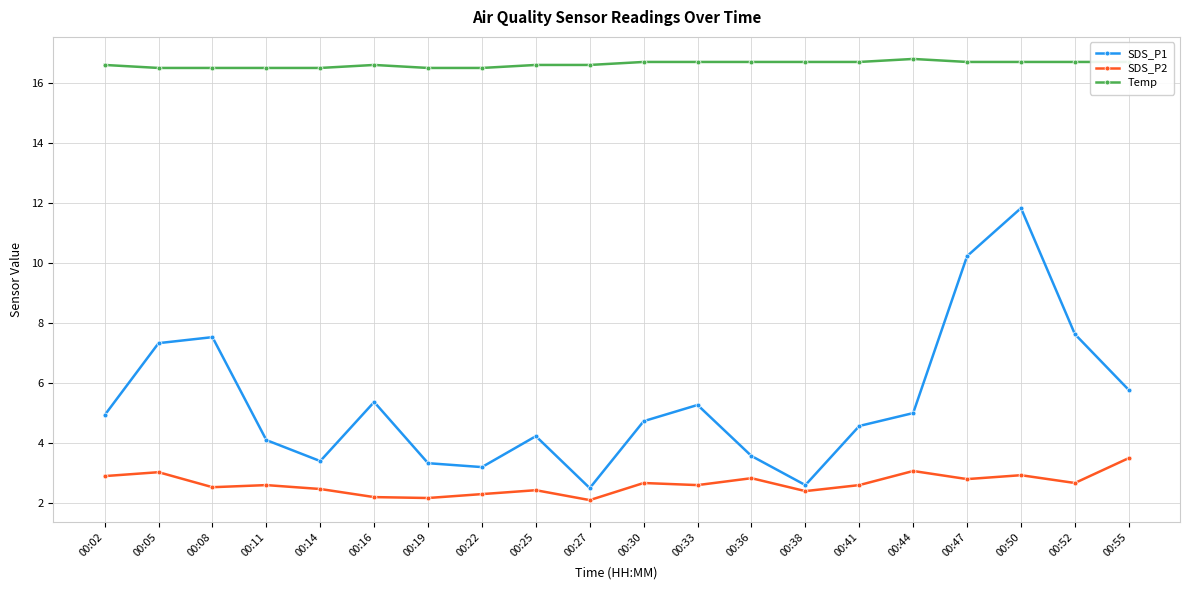

What is the total value across all series at 00:16?

24.2